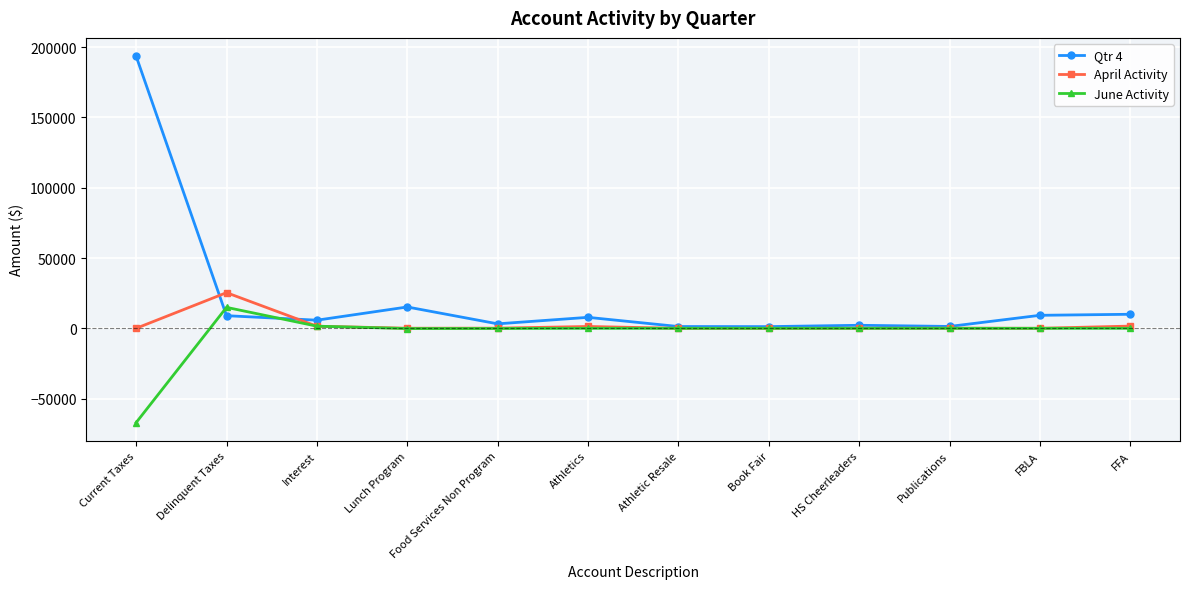

What is the minimum value for June Activity?

-67079.9